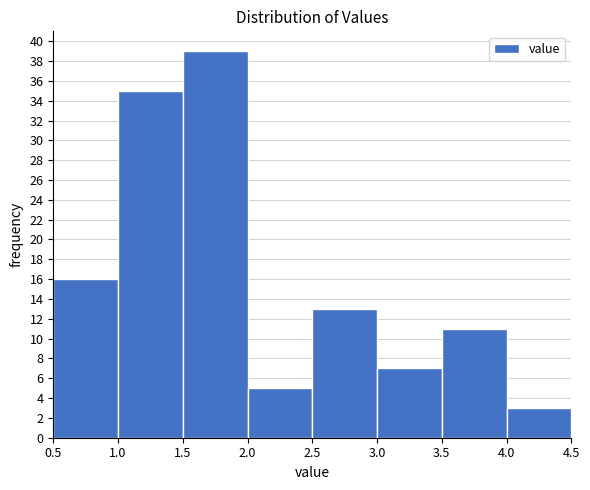

Reading left to right, list every bar in this chart as the range it spans on the x-axis followed by its height. The values are not printed on the chart, so give them approximately, as read against the axis.

0.5 to 1.0: 16
1.0 to 1.5: 35
1.5 to 2.0: 39
2.0 to 2.5: 5
2.5 to 3.0: 13
3.0 to 3.5: 7
3.5 to 4.0: 11
4.0 to 4.5: 3